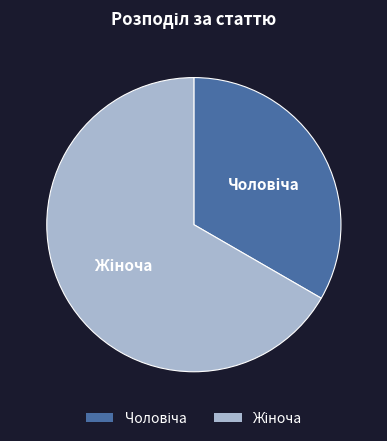

Is there any slice that represents more than half of the pie?

Yes